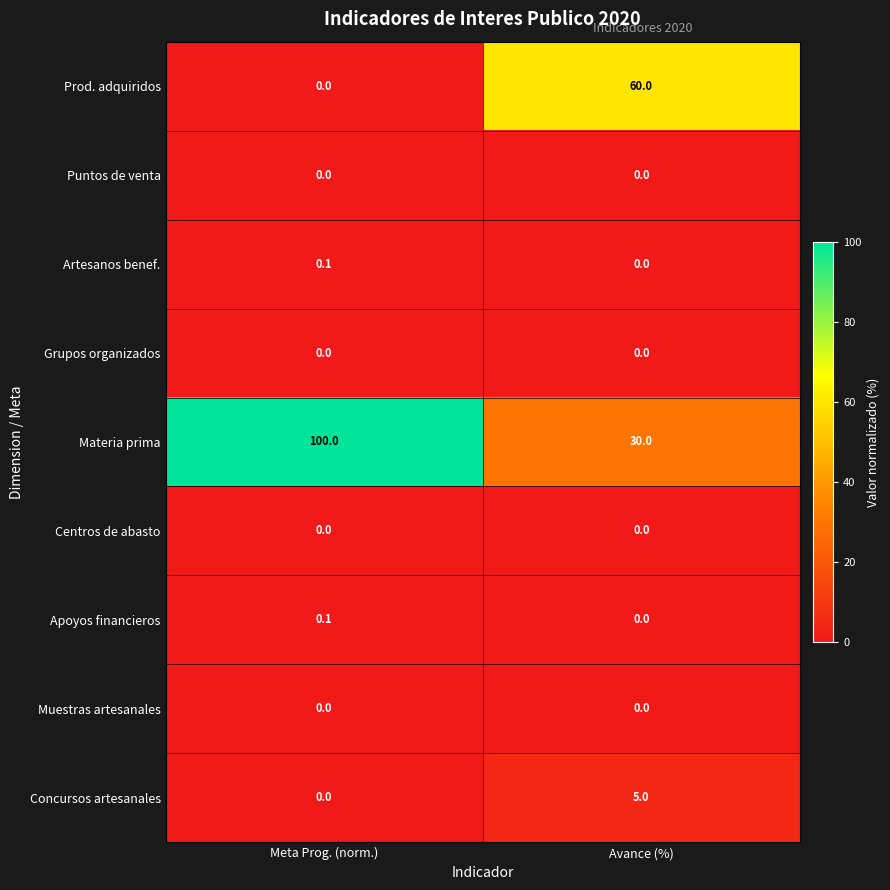

What is the difference between the Materia prima values at Meta Prog. (norm.) and Avance (%)?

70.0